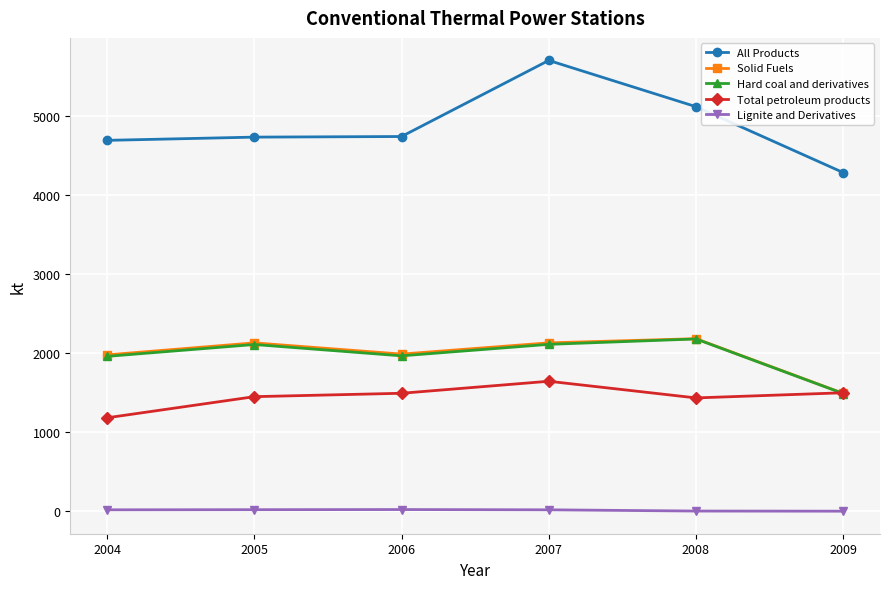

What is the highest value of the All Products series?

5699.5